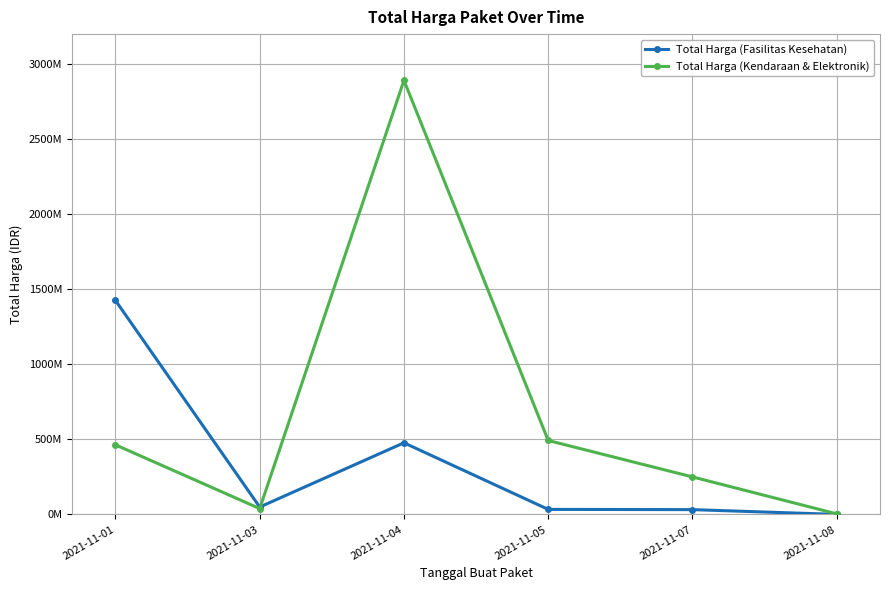

Reading left to right, list all the values displayed in this chart.

Total Harga (Fasilitas Kesehatan): 2021-11-01=1425867900	2021-11-03=49730040	2021-11-04=477600000	2021-11-05=34000000	2021-11-07=32441200	2021-11-08=577875
Total Harga (Kendaraan & Elektronik): 2021-11-01=464002100	2021-11-03=39440000	2021-11-04=2892122000	2021-11-05=493000000	2021-11-07=250350000	2021-11-08=4350000